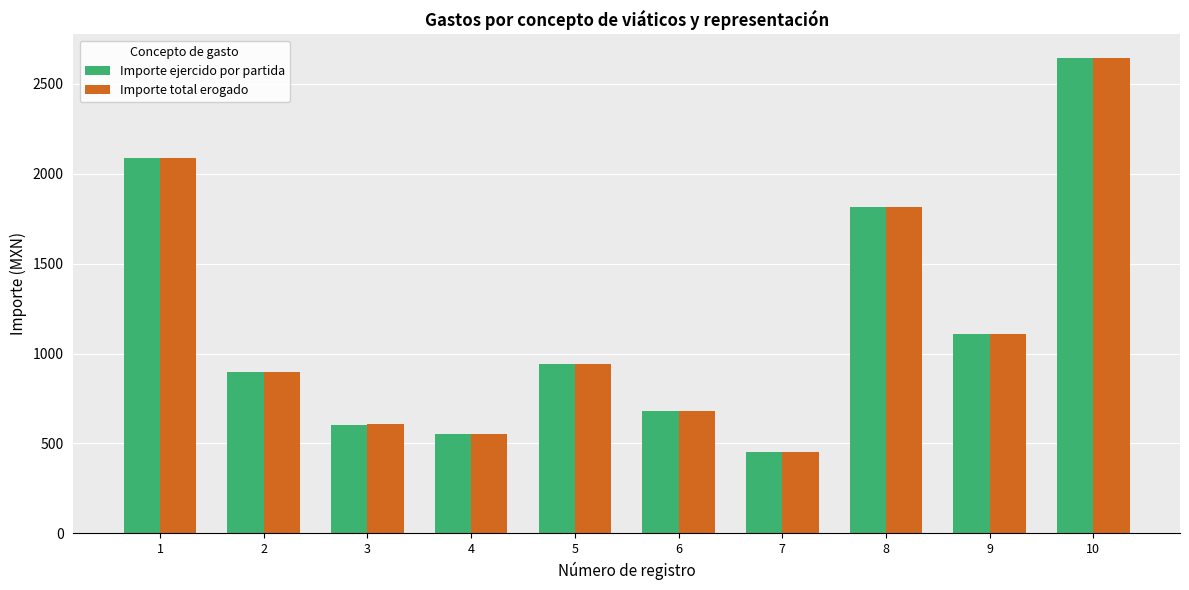

What is the approximate value of Importe total erogado at 10?

2641.8